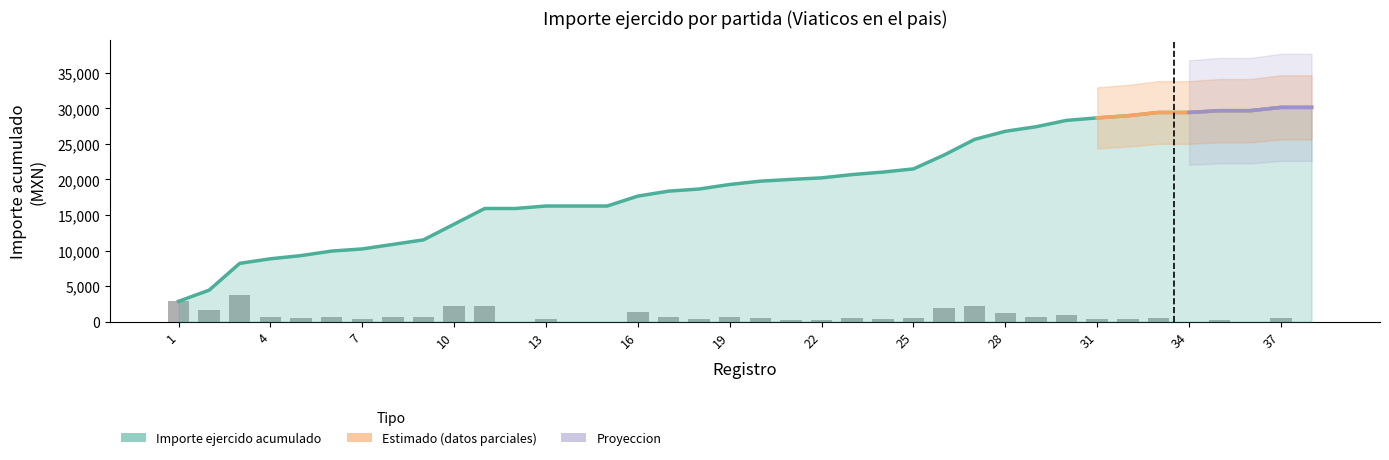

Between 28 and 34, which is larger?

28